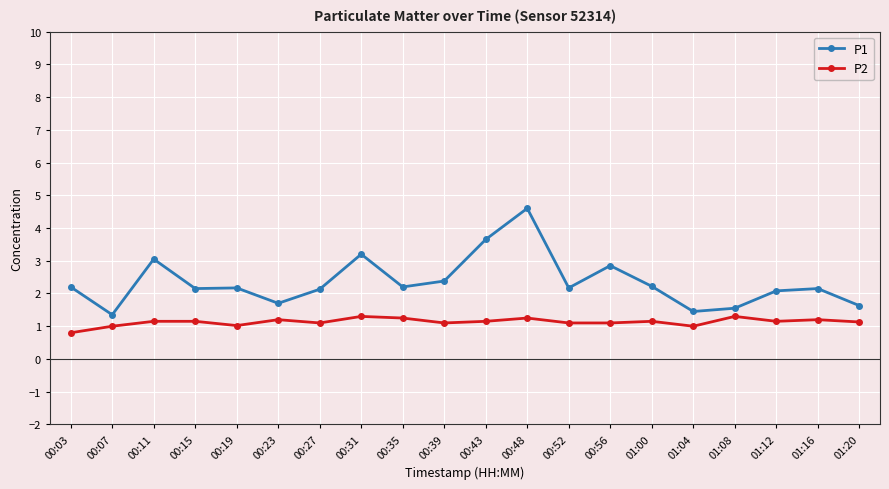

What is the maximum value for P1?

4.6